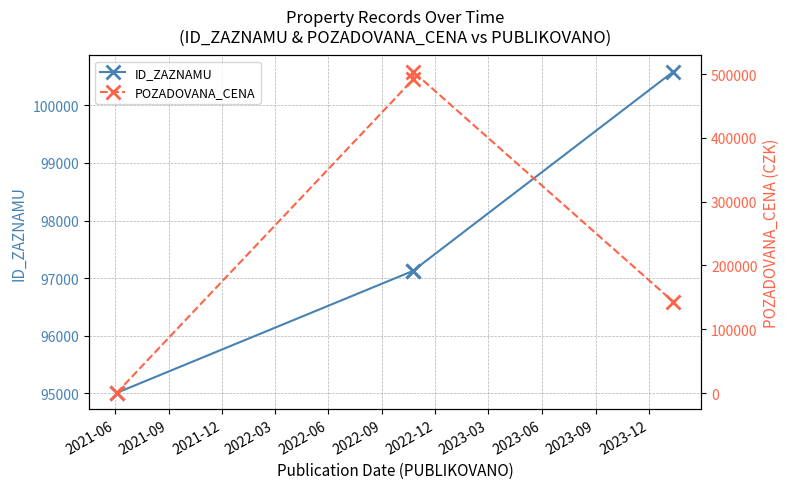

What is the average value of the ID_ZAZNAMU series?

97463